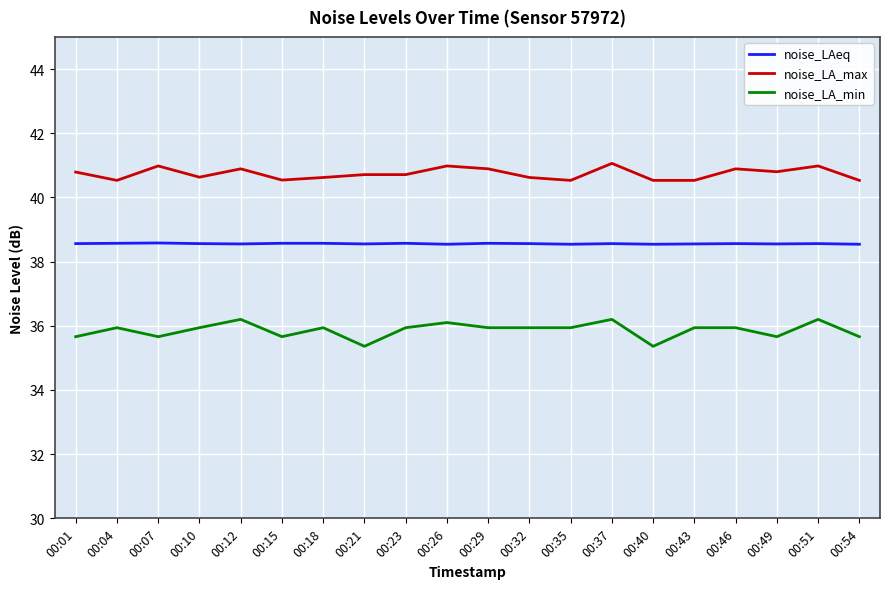

What is the difference between the highest and lowest values at 00:10?

4.7